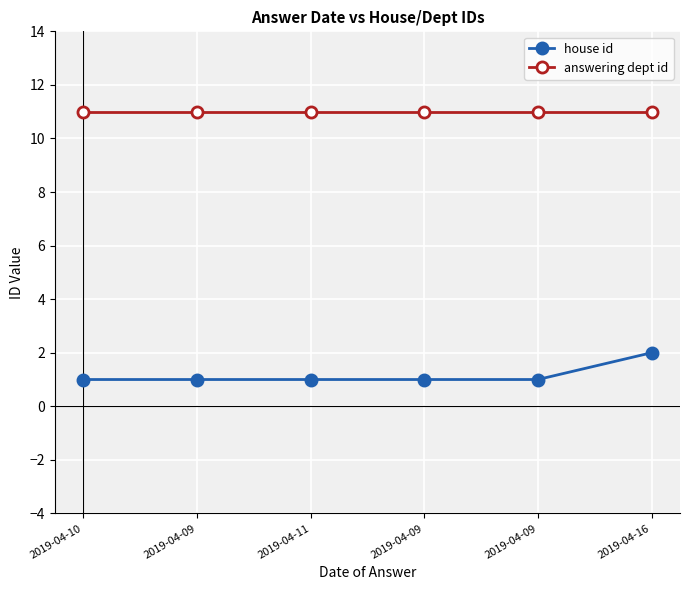

What are all the series names shown in the legend?

house id, answering dept id